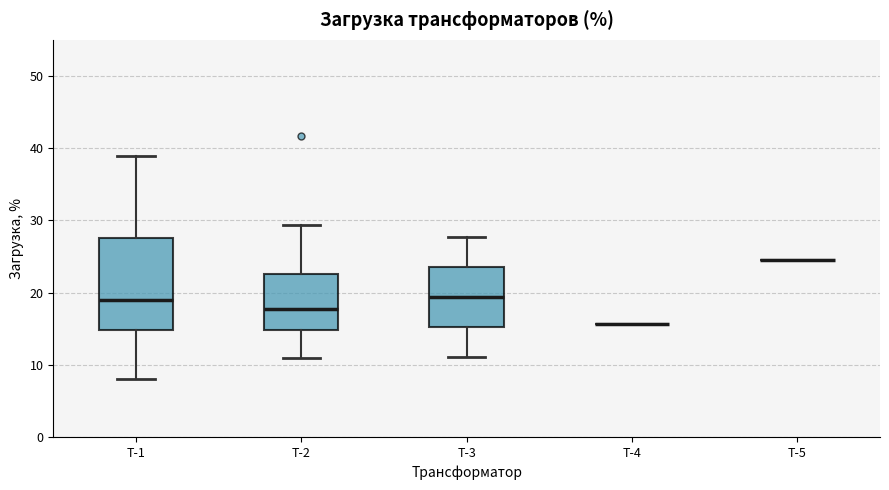

Comparing the boxes themselves (not the whiskers), which one is the tallest?

Т-1